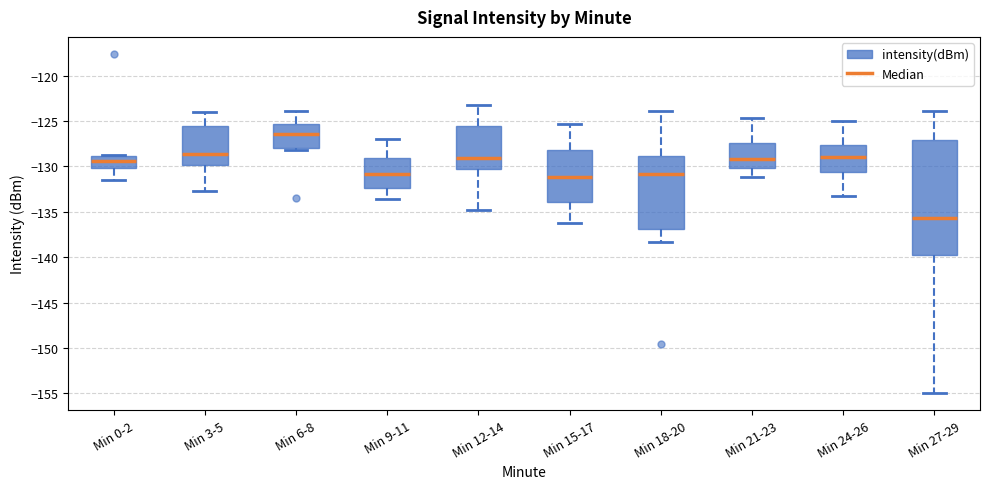

Reading left to right, read every box against the y-axis: the position of its median line, the range the box covers, and the ends of its whiskers. The values are not printed on the chart, so give them approximately, as read against the axis.

Min 0-2: median -129.5, box -130.0 to -129.0, whiskers -131.5 to -129.0
Min 3-5: median -128.5, box -130.0 to -125.5, whiskers -132.5 to -124.0
Min 6-8: median -126.5, box -128.0 to -125.5, whiskers -128.0 to -124.0
Min 9-11: median -131.0, box -132.5 to -129.0, whiskers -133.5 to -127.0
Min 12-14: median -129.0, box -130.5 to -125.5, whiskers -135.0 to -123.0
Min 15-17: median -131.0, box -134.0 to -128.0, whiskers -136.0 to -125.5
Min 18-20: median -131.0, box -137.0 to -129.0, whiskers -138.5 to -124.0
Min 21-23: median -129.0, box -130.0 to -127.5, whiskers -131.0 to -124.5
Min 24-26: median -129.0, box -130.5 to -127.5, whiskers -133.0 to -125.0
Min 27-29: median -135.5, box -140.0 to -127.0, whiskers -155.0 to -124.0